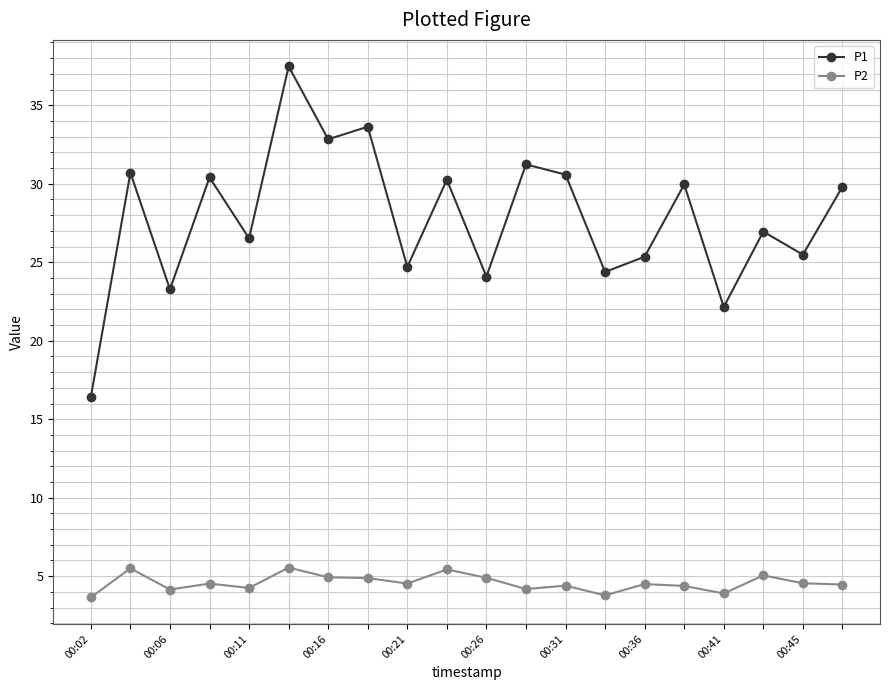

True or false: P1 and P2 cross at least once.

False